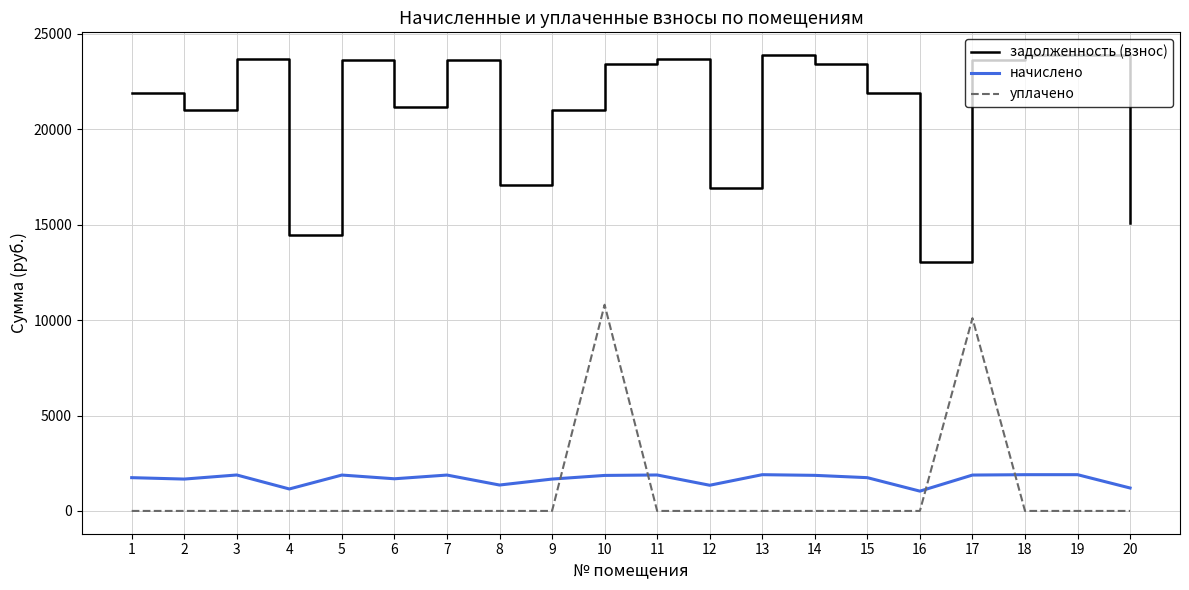

The value of уплачено at 7 is -3572.3. True or false?

False